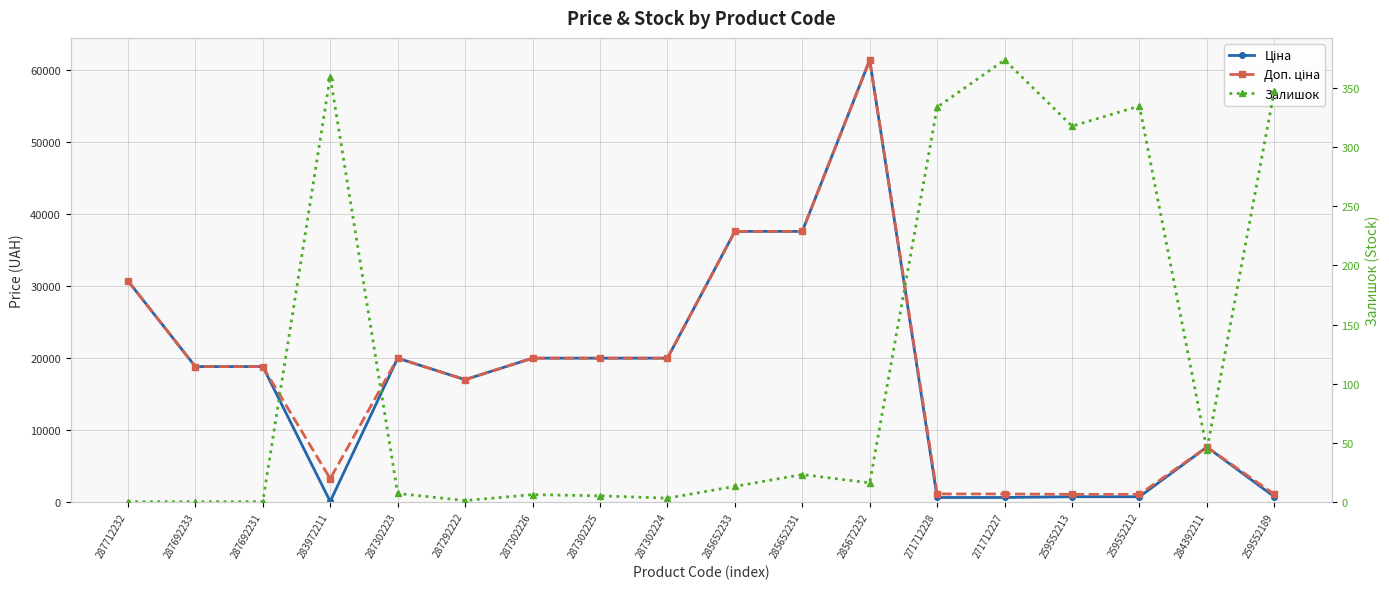

Reading left to right, list all the values displayed in this chart.

Ціна: 30717.1	18796.8	18796.8	32.0	19964.2	16976.3	19964.2	19964.2	19964.2	37593.6	37593.6	61434.3	589.9	589.9	693.7	693.7	7596.5	693.7
Доп. ціна: 30717.1	18796.8	18796.8	3205.0	19964.2	16976.3	19964.2	19964.2	19964.2	37593.6	37593.6	61434.3	1081.7	1081.7	1024.6	1024.6	7596.5	1024.6
Залишок: 0.0	0.0	0.0	360.0	7.0	1.0	6.0	5.0	3.0	13.0	23.0	16.0	334.0	374.0	318.0	335.0	44.0	348.0